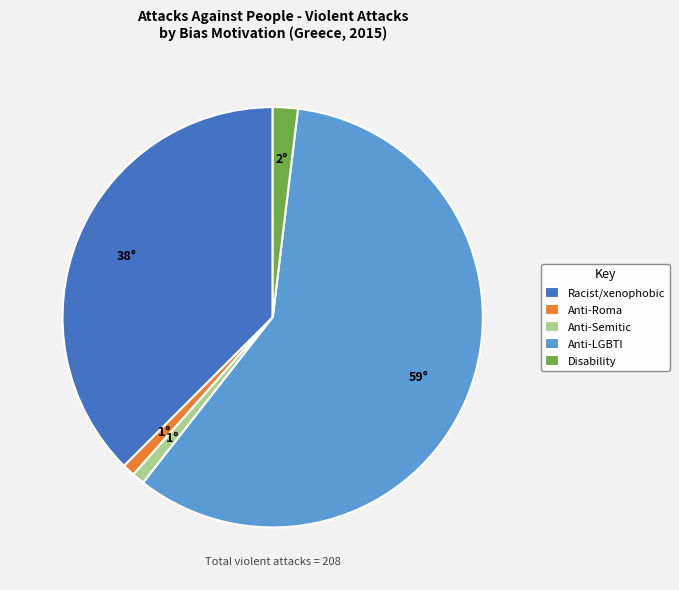

Do Anti-Semitic and Anti-LGBTI together represent more than half of the pie?

Yes